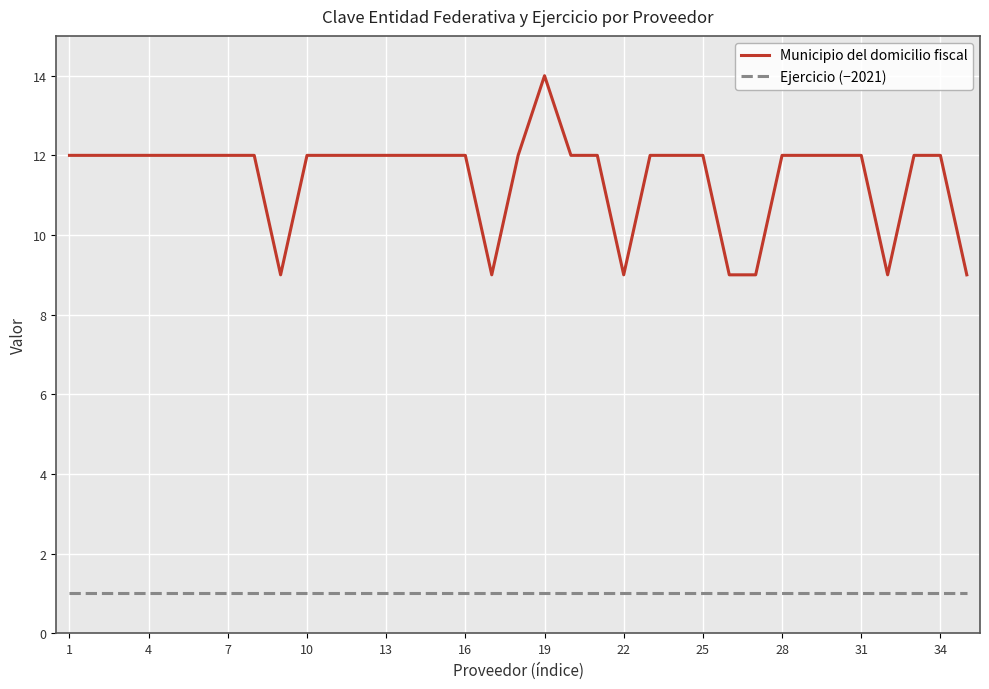

Rank the series by their maximum value, from highest to lowest.

Municipio del domicilio fiscal, Ejercicio (−2021)